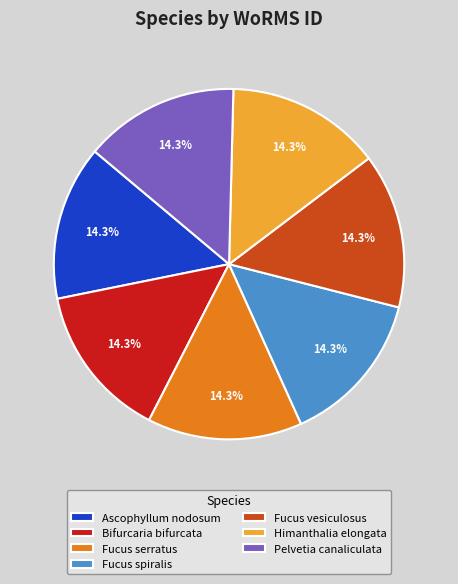

Does Bifurcaria bifurcata represent more than half of the total?

No